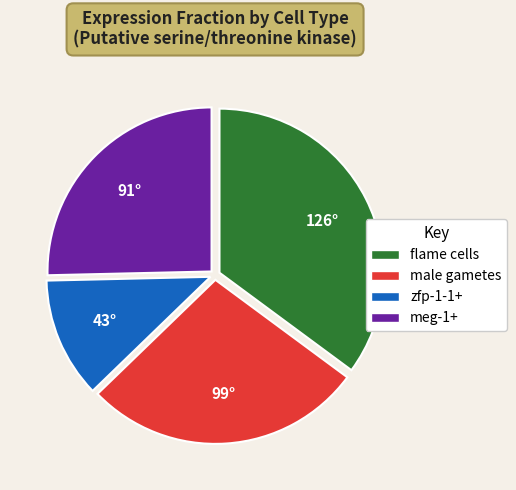

How many slices are in this pie chart?

4